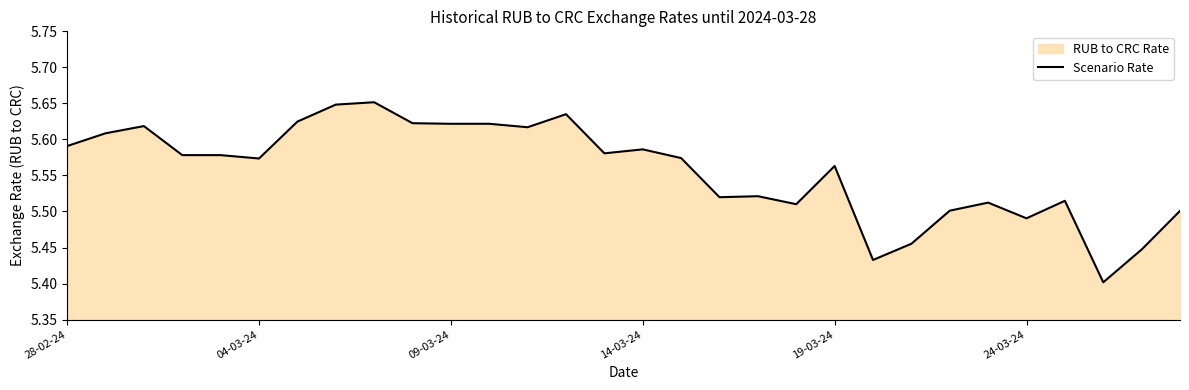

What position from the left is 19?

20